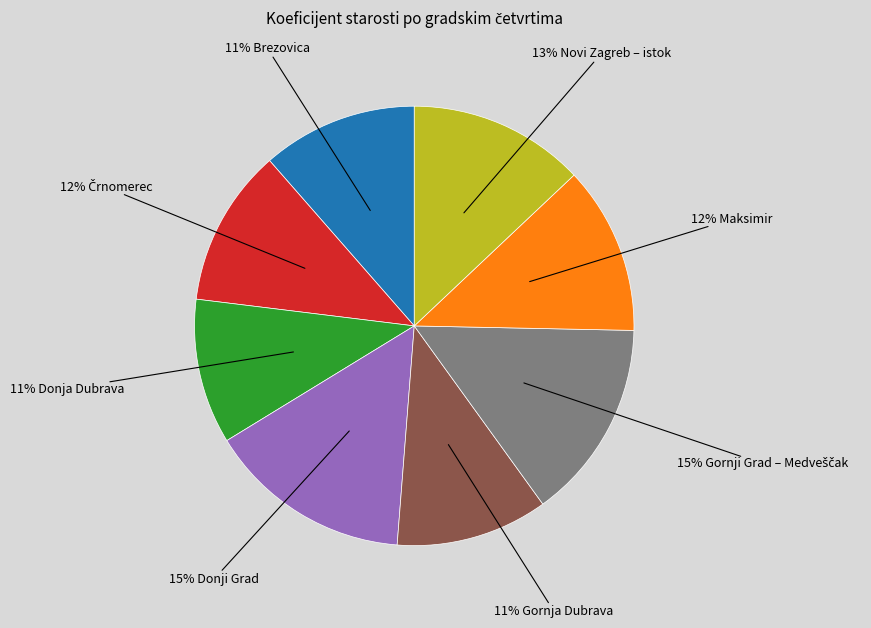

Is there any slice that represents more than half of the pie?

No